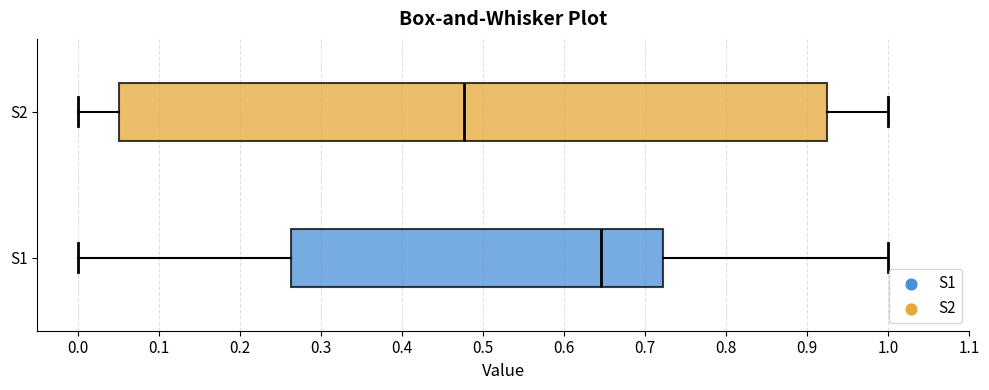

Reading bottom to top, transcribe this box plot: for each box, give where its median line is, the range the box spans, and where its two whiskers end, as read against the x-axis. The values are not printed on the chart, so give them approximately, as read against the axis.

S1: median 0.65, box 0.26 to 0.72, whiskers 0.00 to 1.00
S2: median 0.48, box 0.05 to 0.92, whiskers 0.00 to 1.00